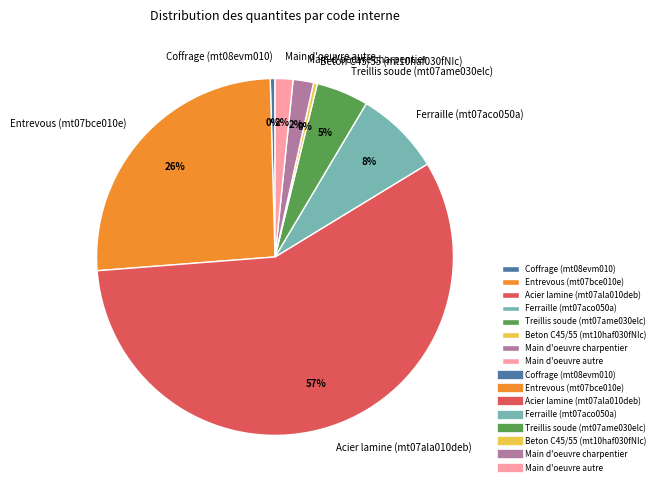

Is the sum of Entrevous (mt07bce010e) and Coffrage (mt08evm010) greater than half?

No